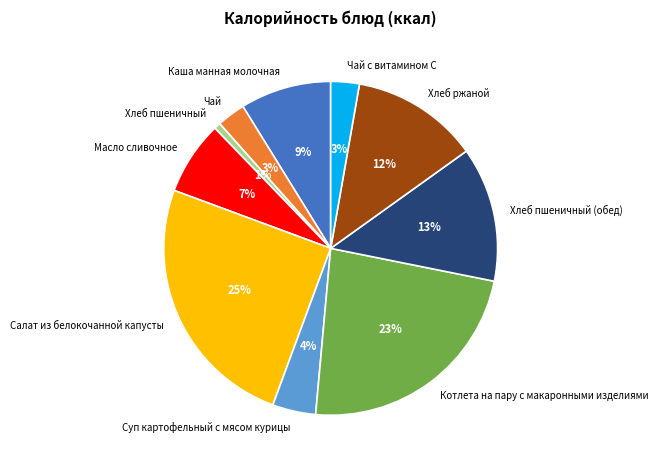

Which slice is the largest?

Салат из белокочанной капусты